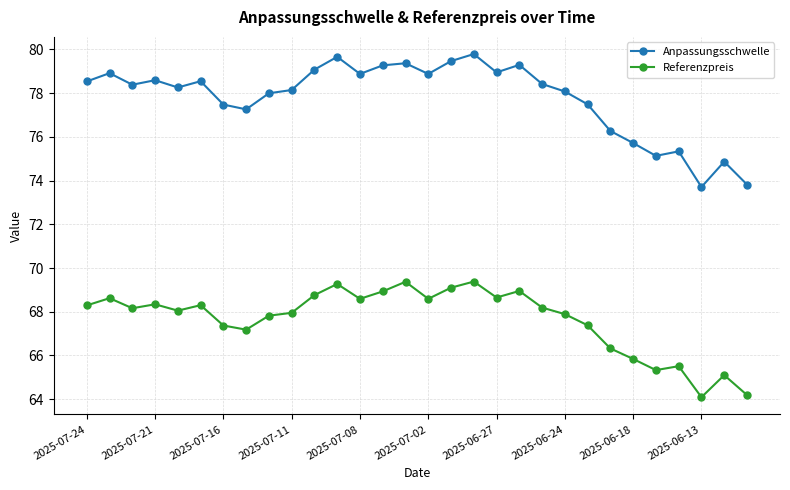

In Anpassungsschwelle, how many points are higher than both neighbors (excluding endpoints)?

9